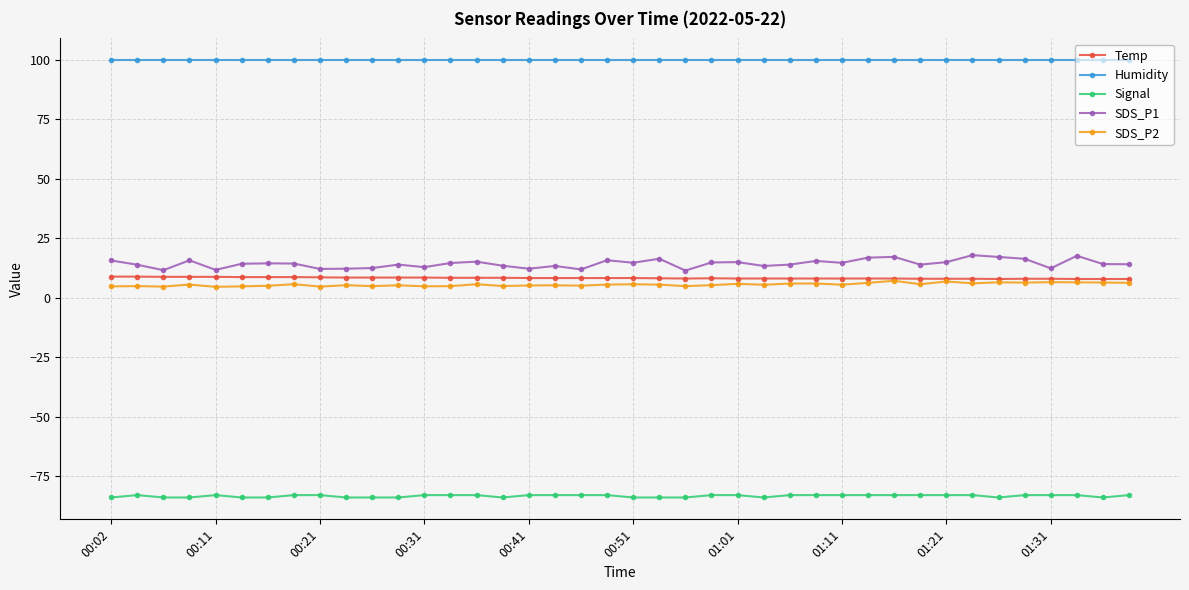

What is the minimum value for Temp?

7.9